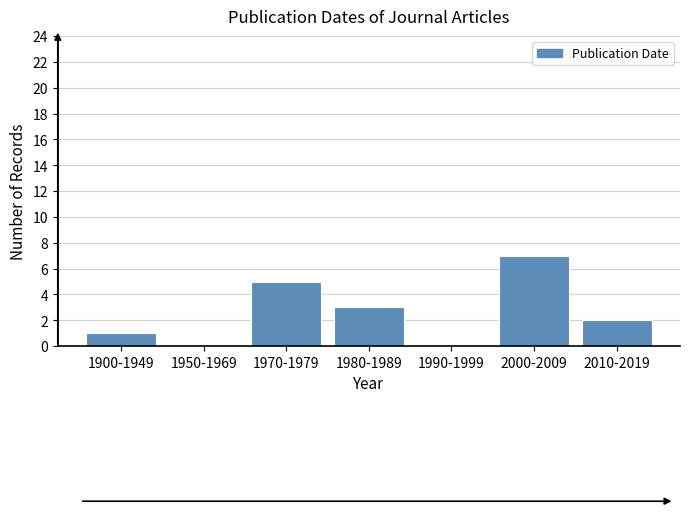

Reading left to right, extract all data points from this chart.

1900-1949=1	1950-1969=0	1970-1979=5	1980-1989=3	1990-1999=0	2000-2009=7	2010-2019=2